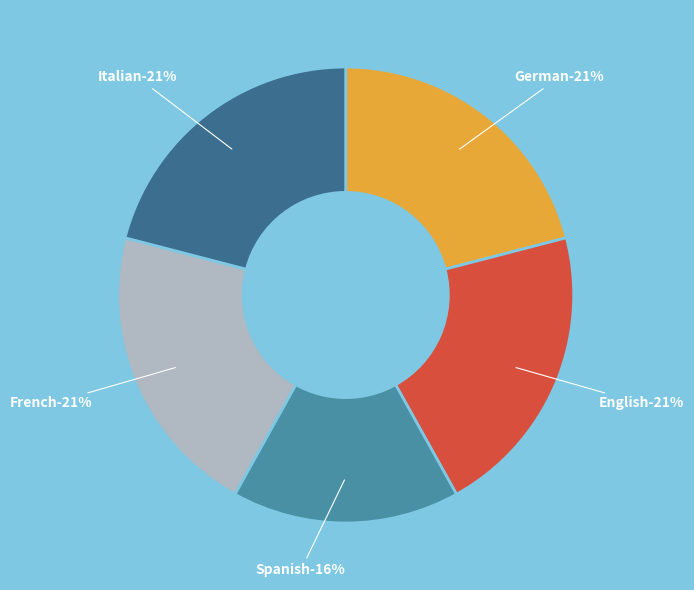

Which slice is the largest?

German